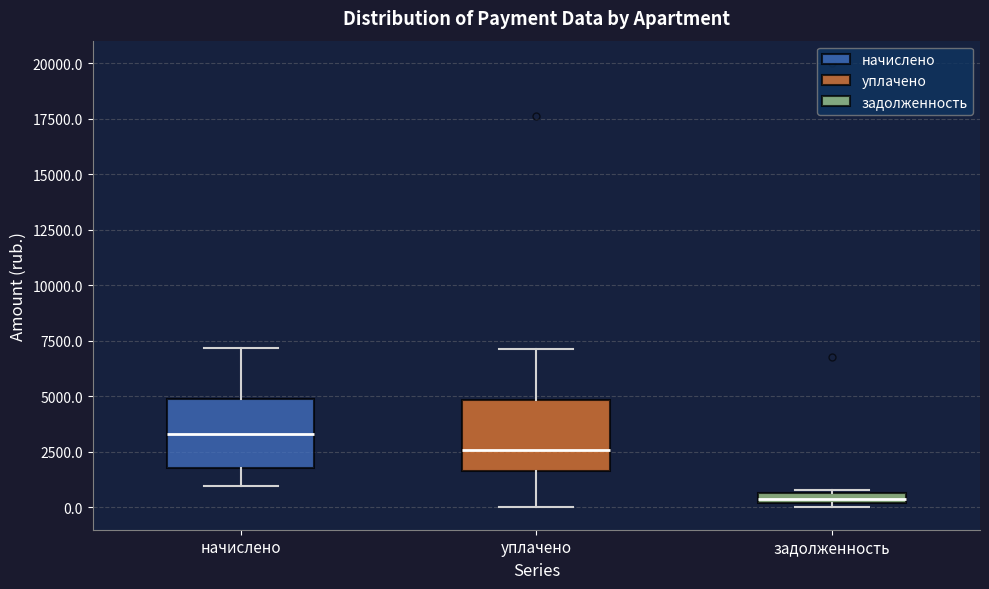

Which box's median line is the lowest?

задолженность